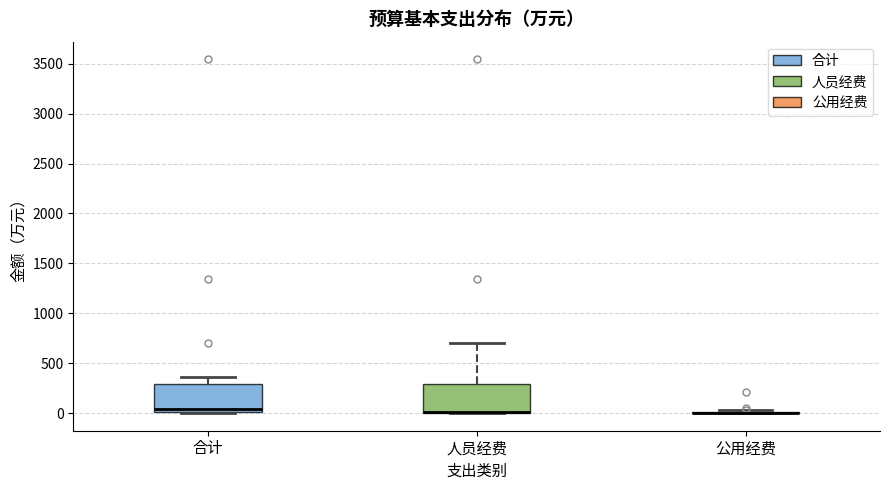

Where is the upper edge of the box for 人员经费 on the y-axis? The values are not printed on the chart, so give them approximately, as read against the axis.

300